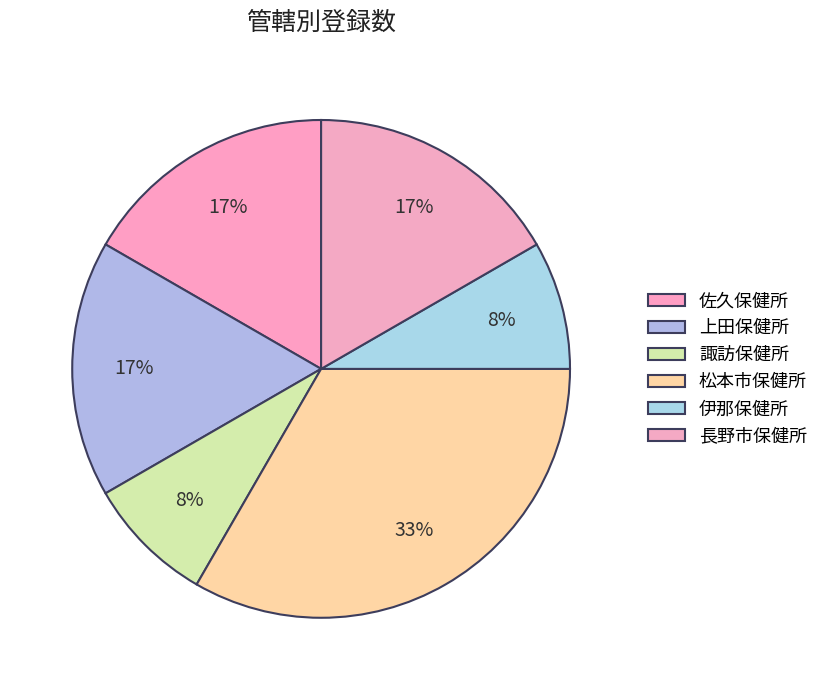

True or false: 長野市保健所 accounts for 17% of the total.

True